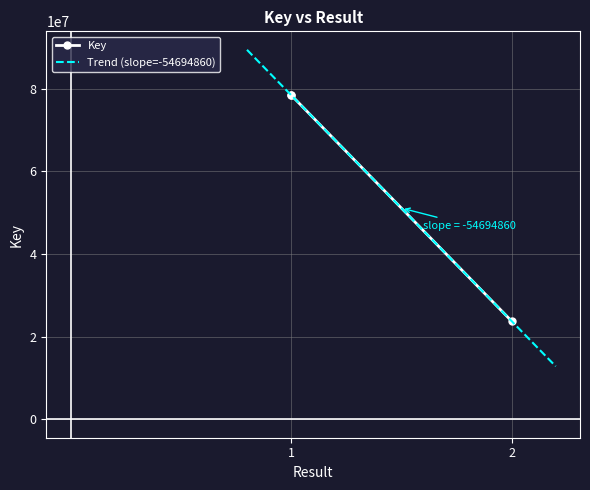

What is the sum of all values?

180617589